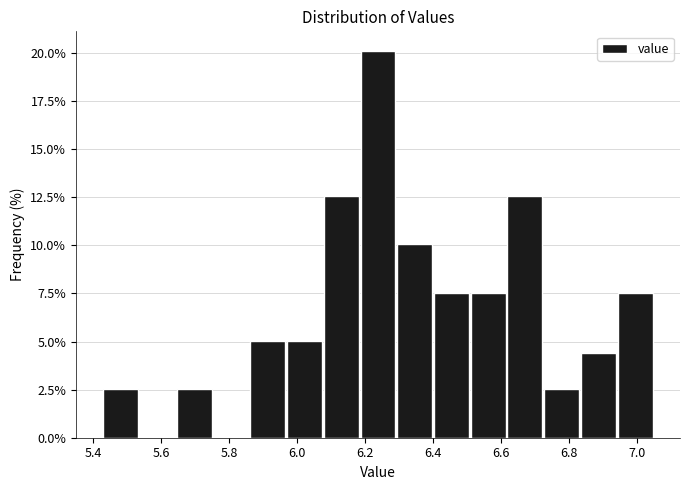

What is the height of the bar covering 6.078 to 6.186 on the x-axis? Neither the bar edges nor the heights are printed on the chart, so give them approximately, as read against the axes.

12.5